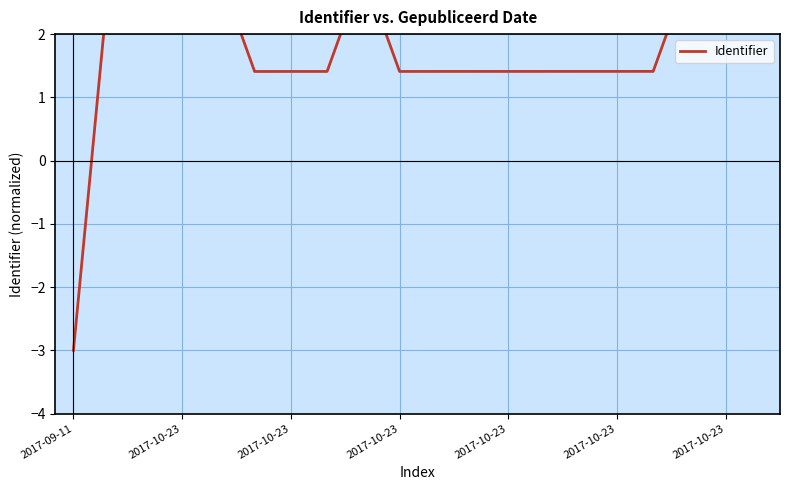

Reading left to right, list all the values displayed in this chart.

-3.0	3.0	3.0	3.0	3.0	1.4	1.4	1.4	3.0	1.4	1.4	1.4	1.4	1.4	1.4	1.4	1.4	3.0	3.0	3.0